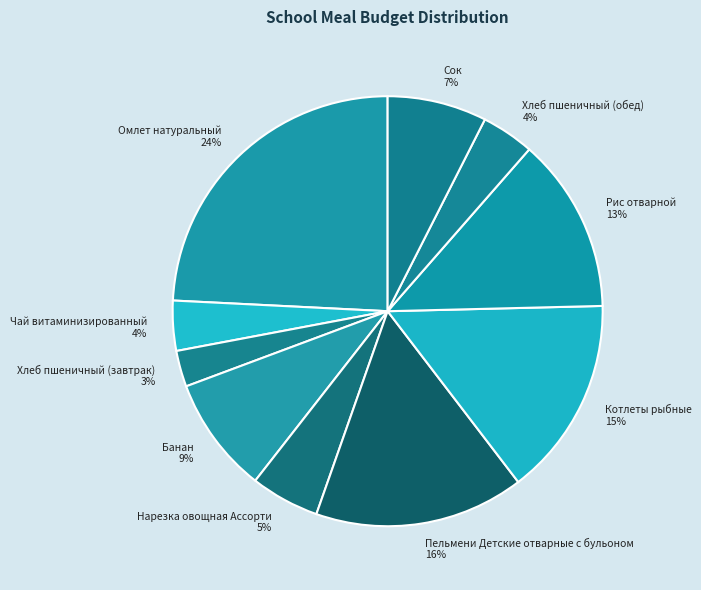

The Котлеты рыбные slice represents 15% of the pie. True or false?

True